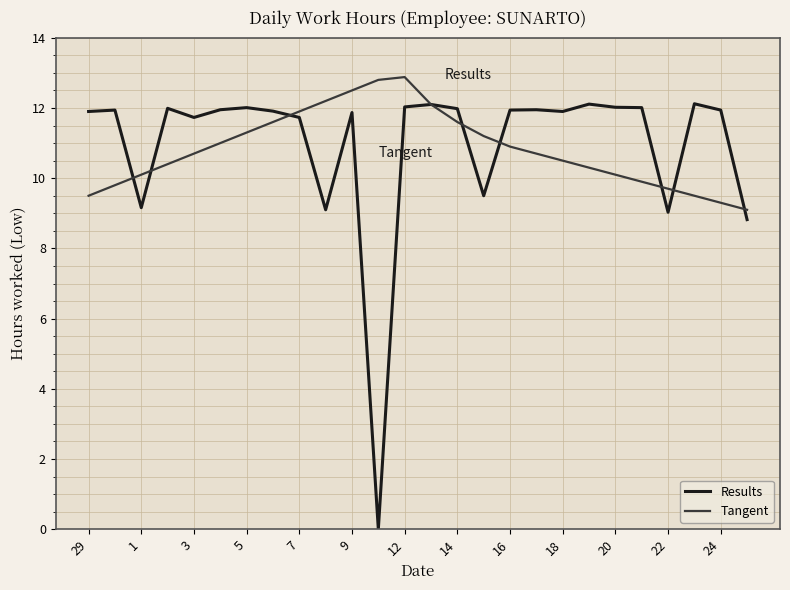

List the series in order of their peak value, lowest first.

Results, Tangent